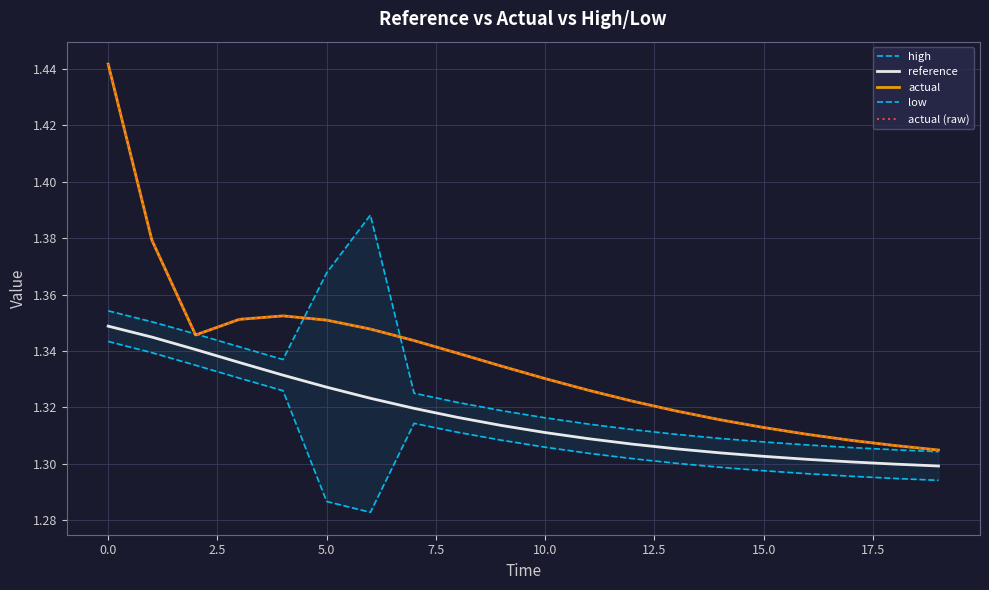

What is the maximum value shown in the chart?

1.4